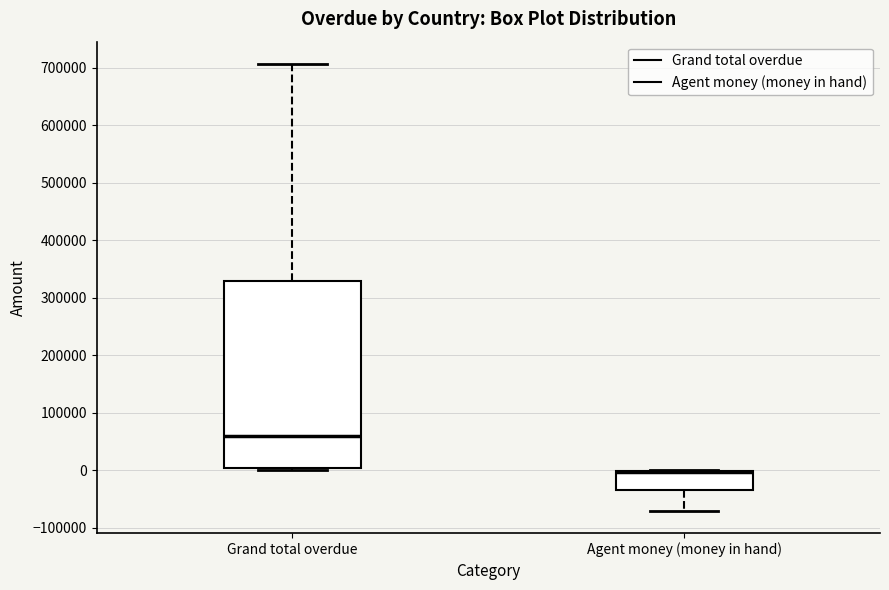

Reading left to right, transcribe this box plot: for each box, give where its median line is, the range the box spans, and where its two whiskers end, as read against the y-axis. The values are not printed on the chart, so give them approximately, as read against the axis.

Grand total overdue: median 60000, box 0 to 330000, whiskers 0 (just below the box's lower edge) to 710000
Agent money (money in hand): median 0 (just below the box's upper edge), box -30000 to 0, whiskers -70000 to 0